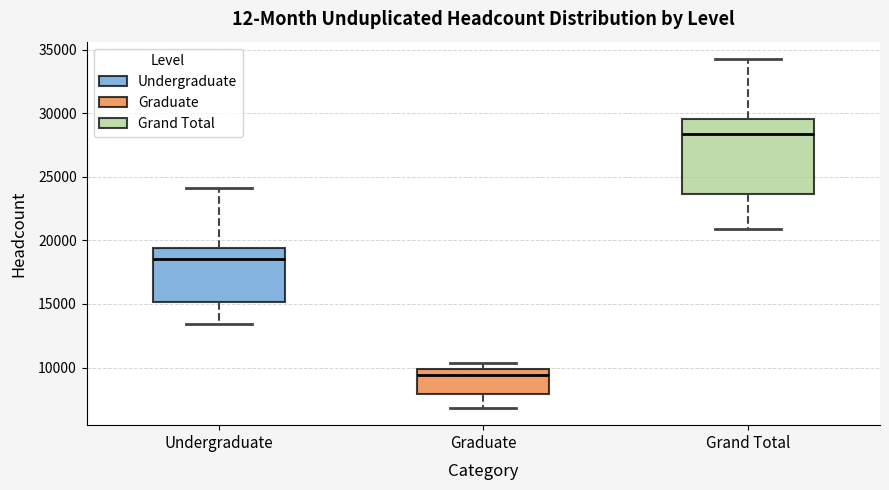

Reading left to right, read every box against the y-axis: the position of its median line, the range the box covers, and the ends of its whiskers. The values are not printed on the chart, so give them approximately, as read against the axis.

Undergraduate: median 18500, box 15000 to 19500, whiskers 13500 to 24000
Graduate: median 9500, box 8000 to 10000, whiskers 7000 to 10500
Grand Total: median 28500, box 23500 to 29500, whiskers 21000 to 34500